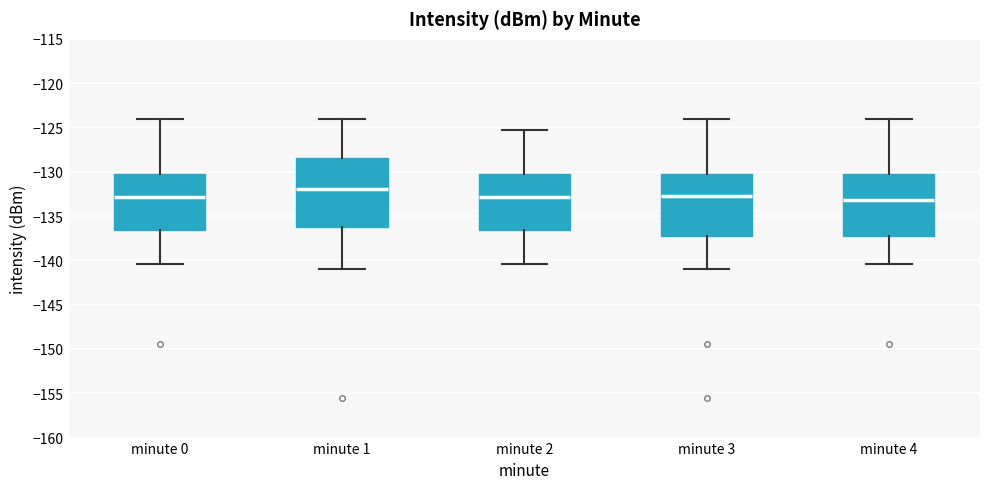

Comparing the boxes themselves (not the whiskers), which one is the tallest?

minute 1